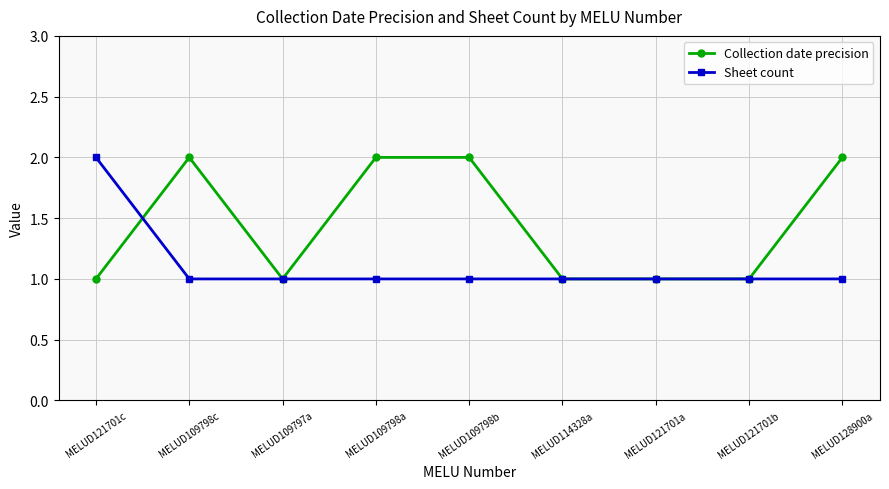

The Sheet count series shows 1 at MELUD121701c. True or false?

False